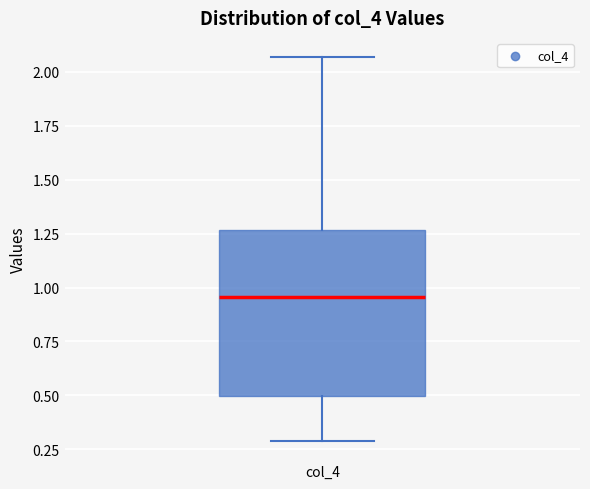

Read this box plot against the y-axis: the position of the median line, the range covered by the box, and the ends of both whiskers. The values are not printed on the chart, so give them approximately, as read against the axis.

median 0.95, box 0.50 to 1.25, whiskers 0.30 to 2.05